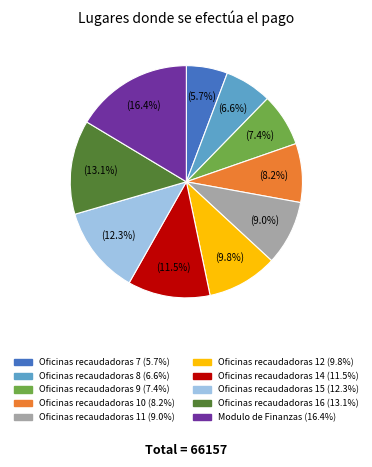

What is the largest slice in the pie chart?

Modulo de Finanzas